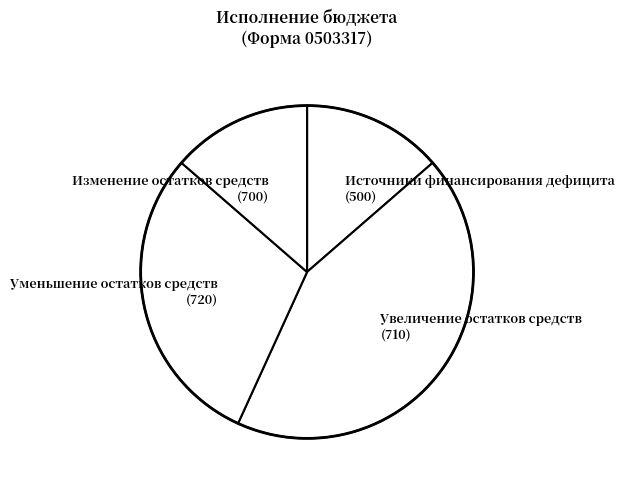

Count the number of slices in the pie.

4